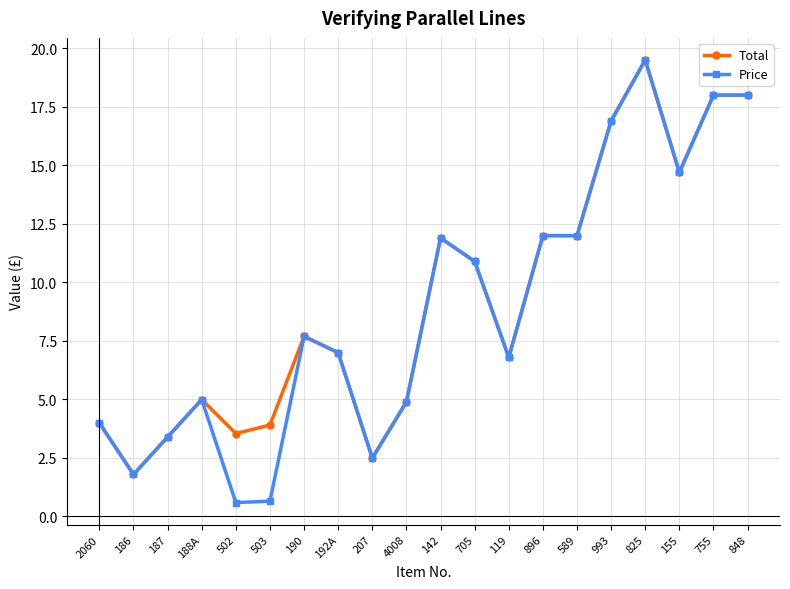

What are all the series names shown in the legend?

Total, Price